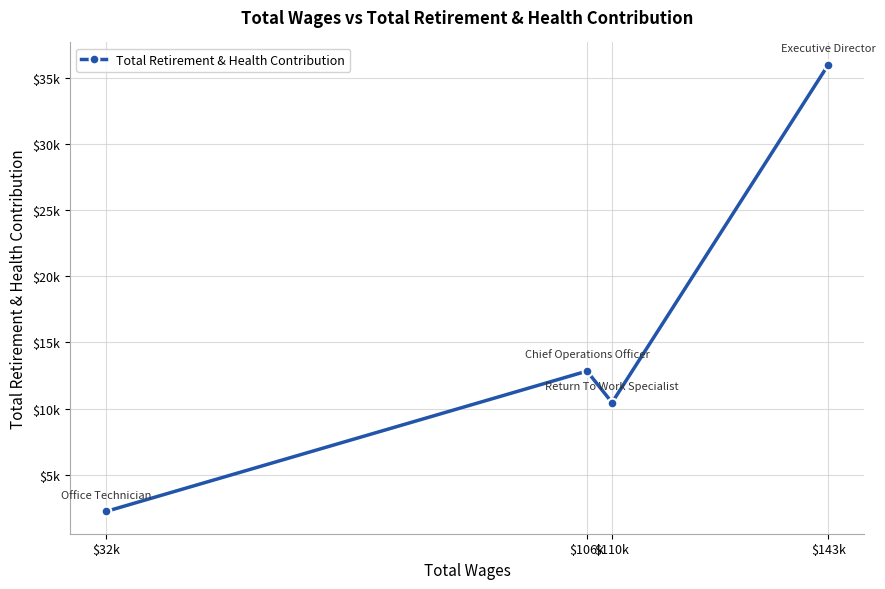

How many series are shown in this chart?

1